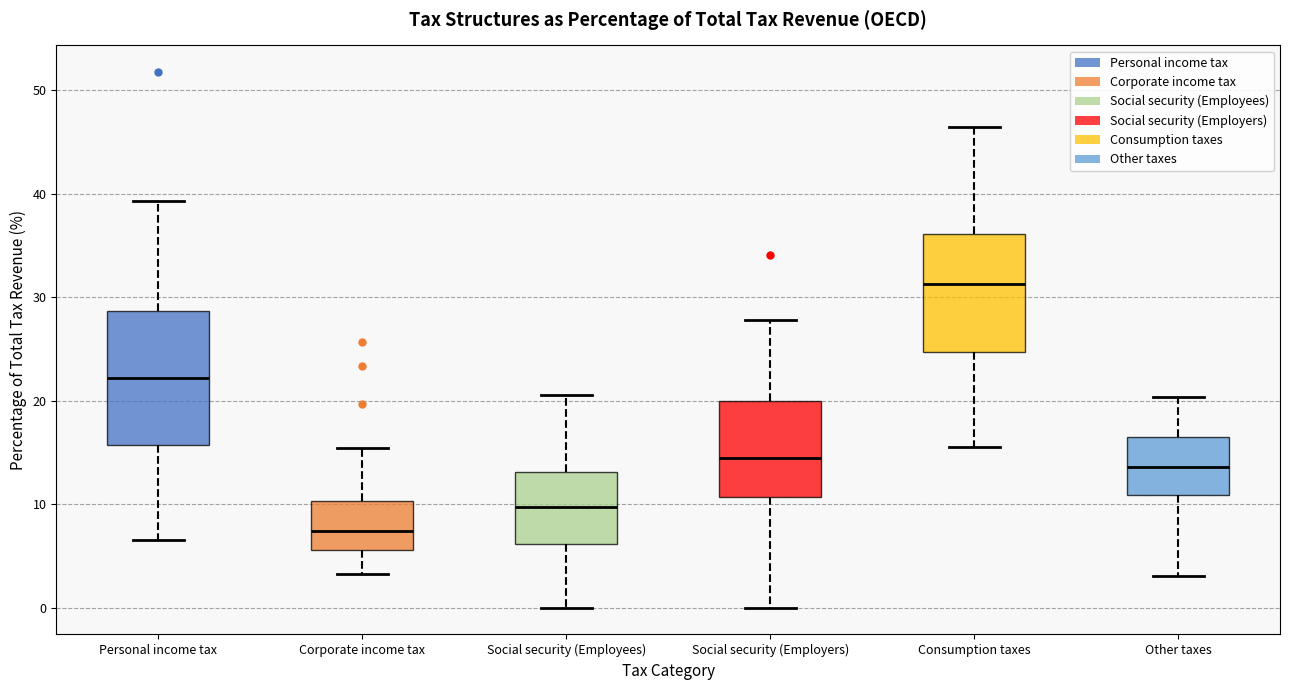

Which box is the tallest, from its lower edge to its upper edge?

Personal income tax